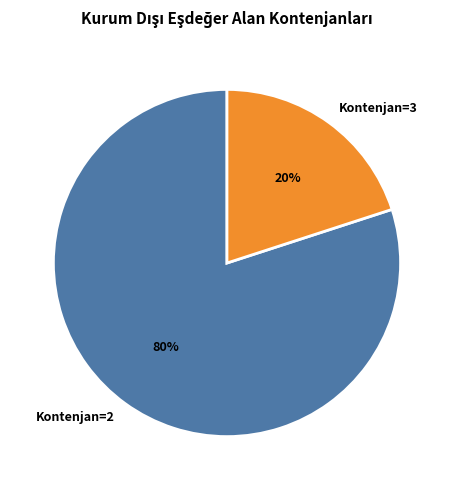

The Kontenjan=3 slice represents 6% of the pie. True or false?

False